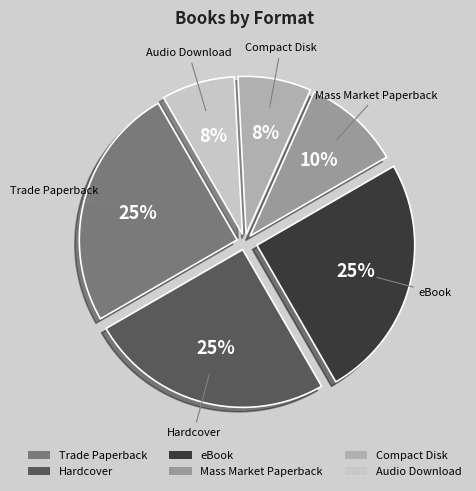

To the nearest percent, what is the difference between the Hardcover and Mass Market Paperback slice percentages?

15%